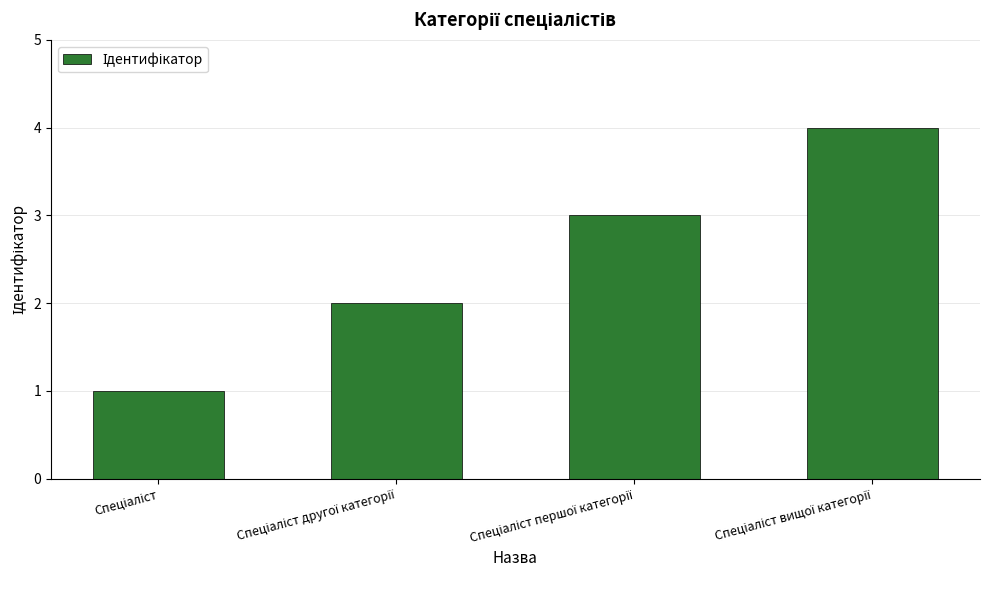

What is the sum of all values?

10